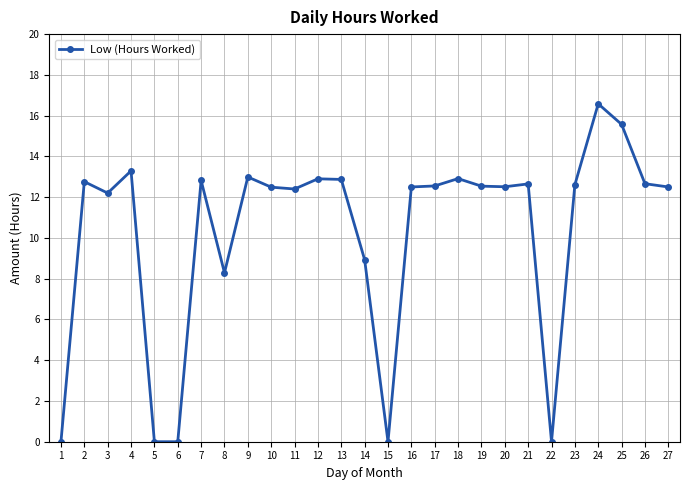

What is the value of the 21st point from the left?

12.7